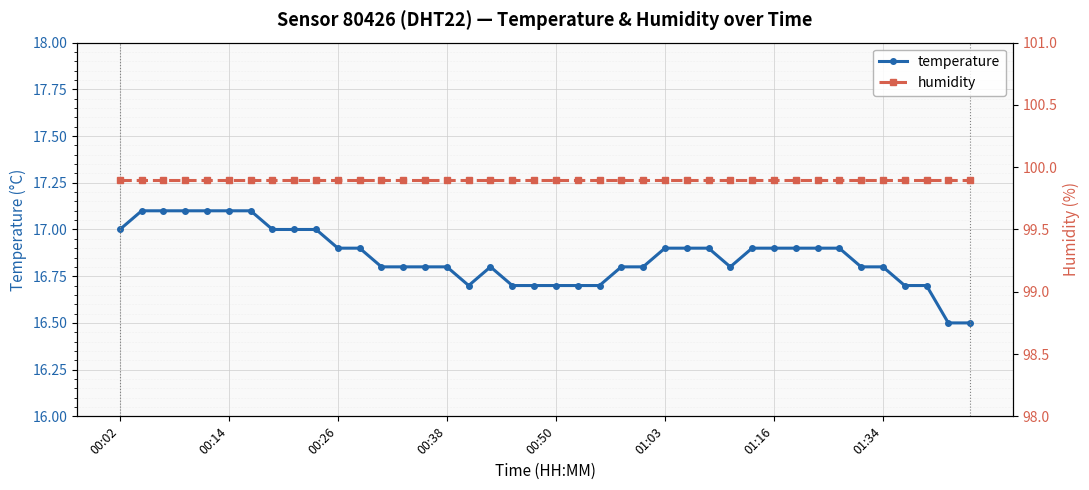

What is the value of the humidity point at the 12th from the left?

99.9